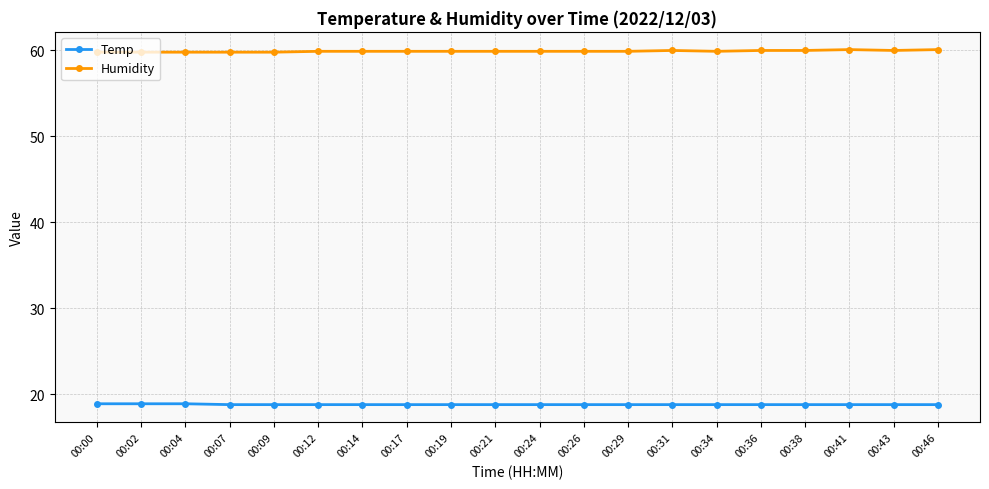

What is the minimum value for Humidity?

59.8